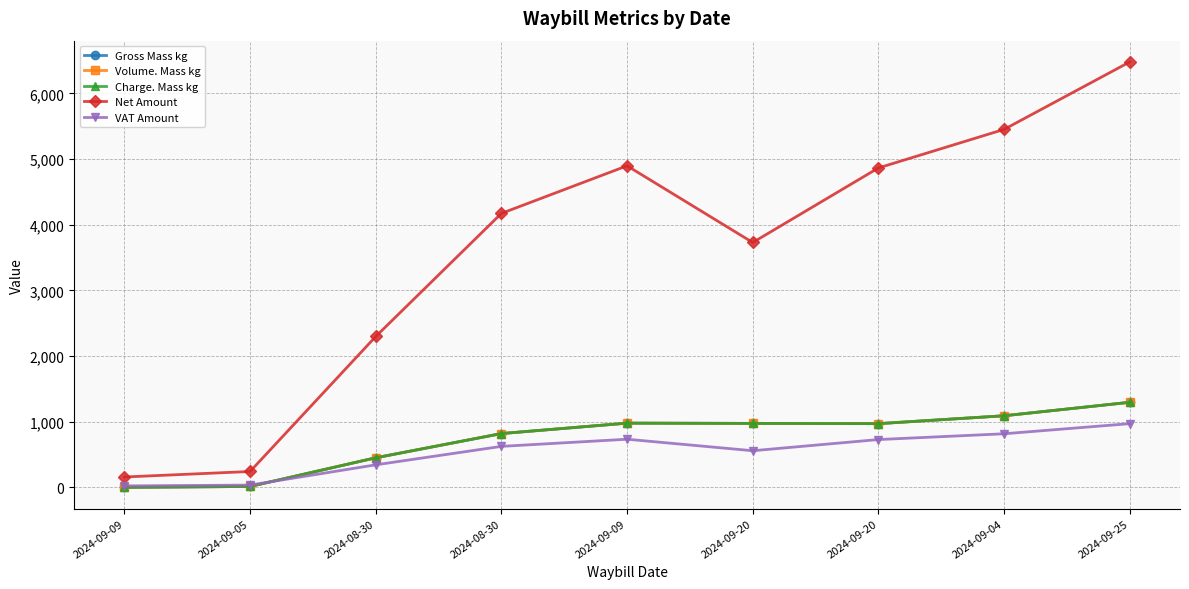

True or false: Volume. Mass kg and Net Amount intersect in this chart.

False